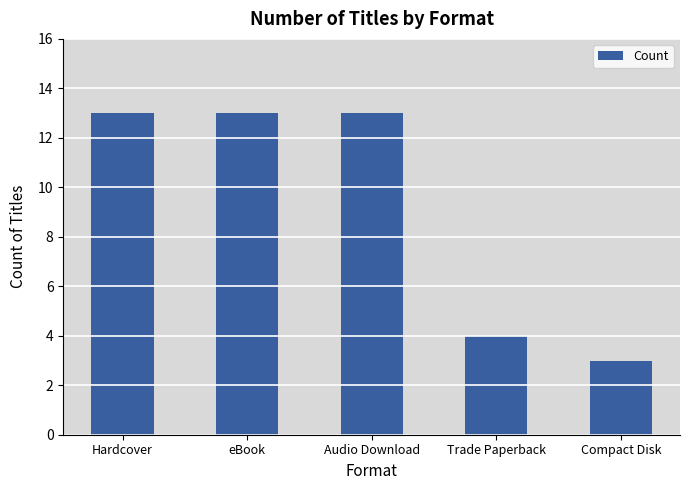

Does the chart contain stacked bars?

No